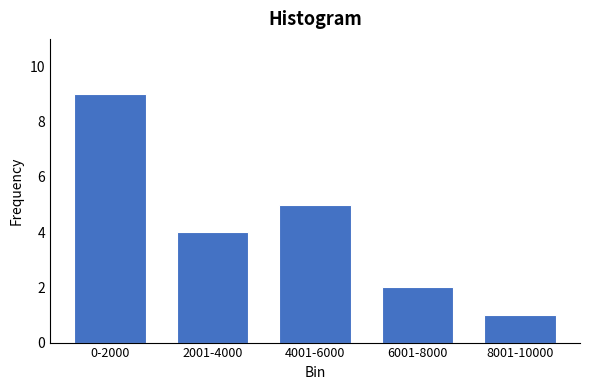

Reading left to right, what are all the values shown in this chart?

9	4	5	2	1